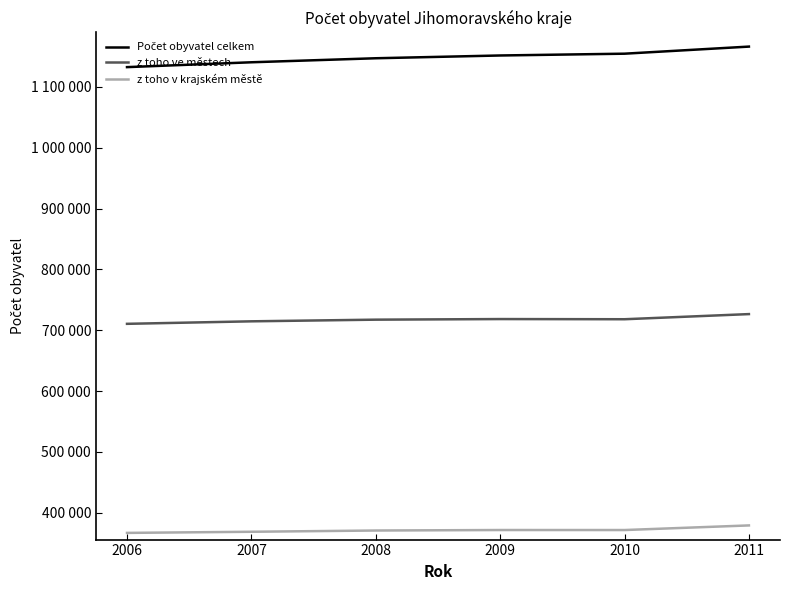

Which category has the highest value across all series?

2011